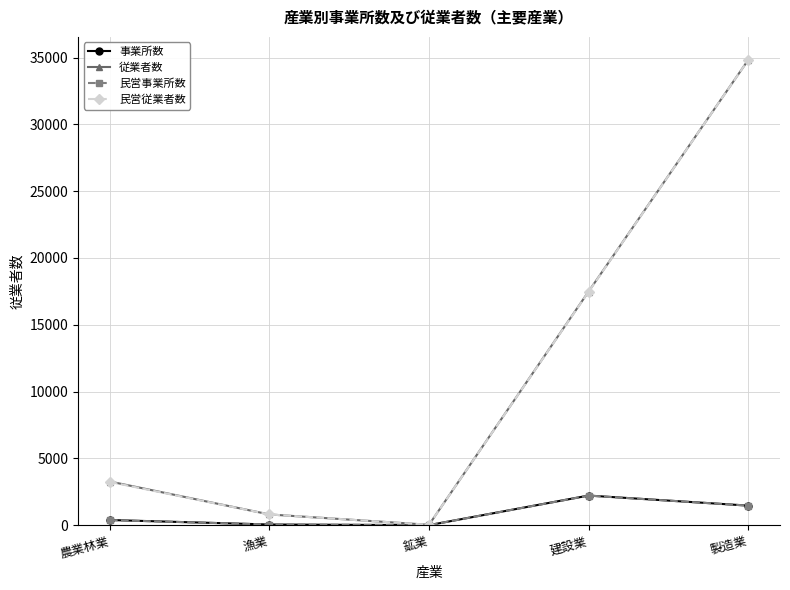

Which label corresponds to the largest value in the chart?

製造業